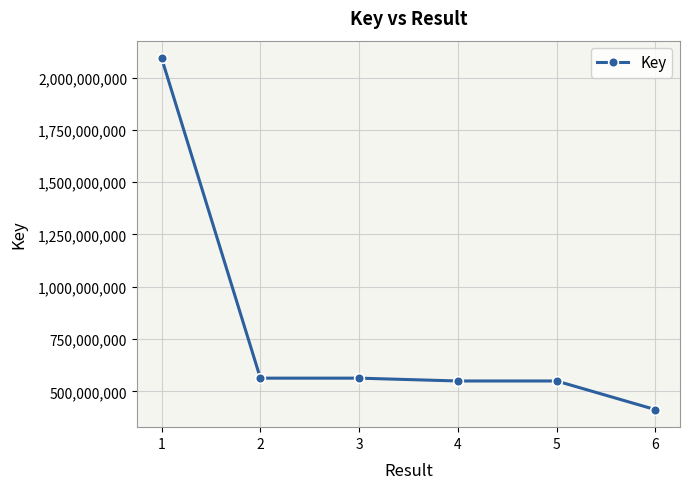

What is the average value?

788193319